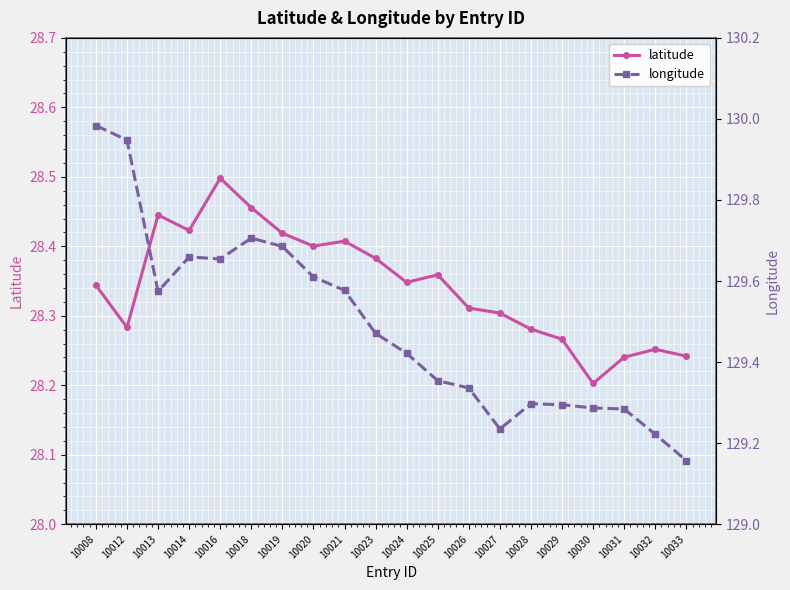

True or false: longitude has a value of 129.2 at 10027.

True